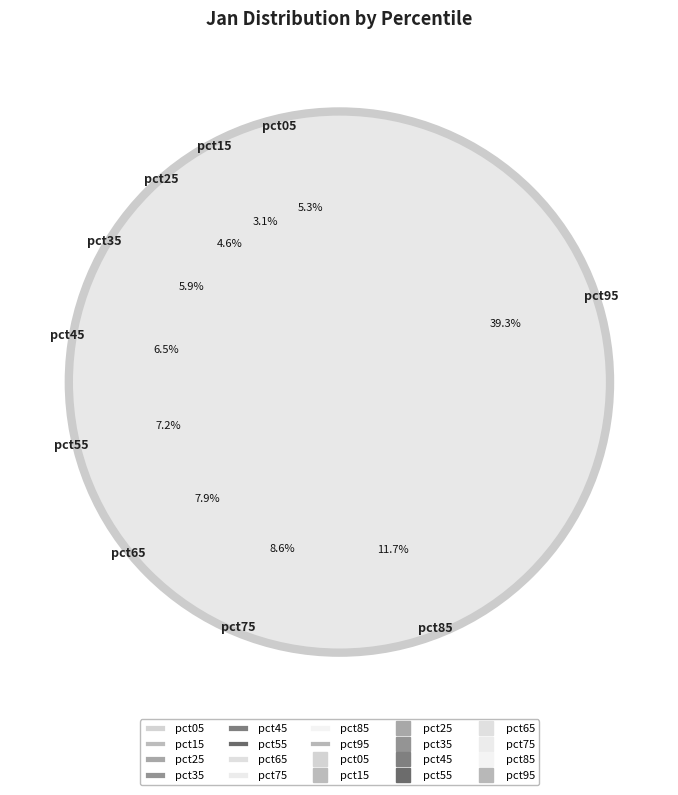

Is there any slice that represents more than half of the pie?

No